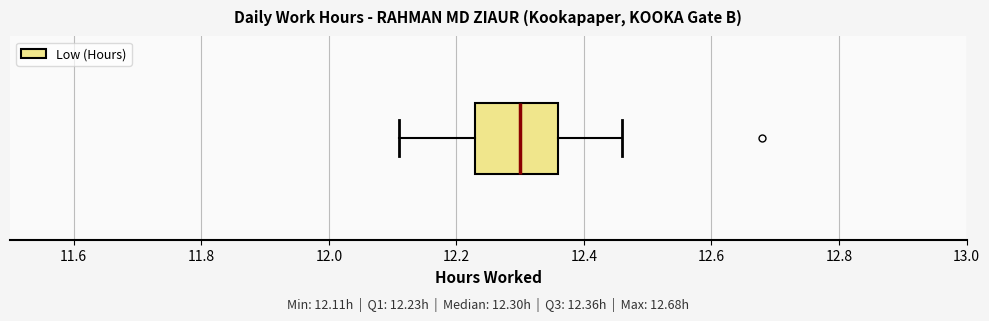

Transcribe this box plot: give where the median line is, the range the box spans, and where the two whiskers end, as read against the x-axis. The values are not printed on the chart, so give them approximately, as read against the axis.

median 12.30, box 12.24 to 12.36, whiskers 12.12 to 12.46